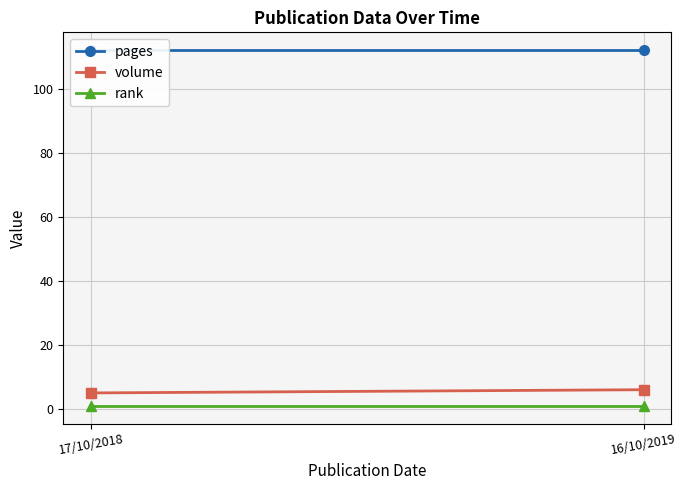

At 17/10/2018, list the series in order from largest to smallest.

pages, volume, rank